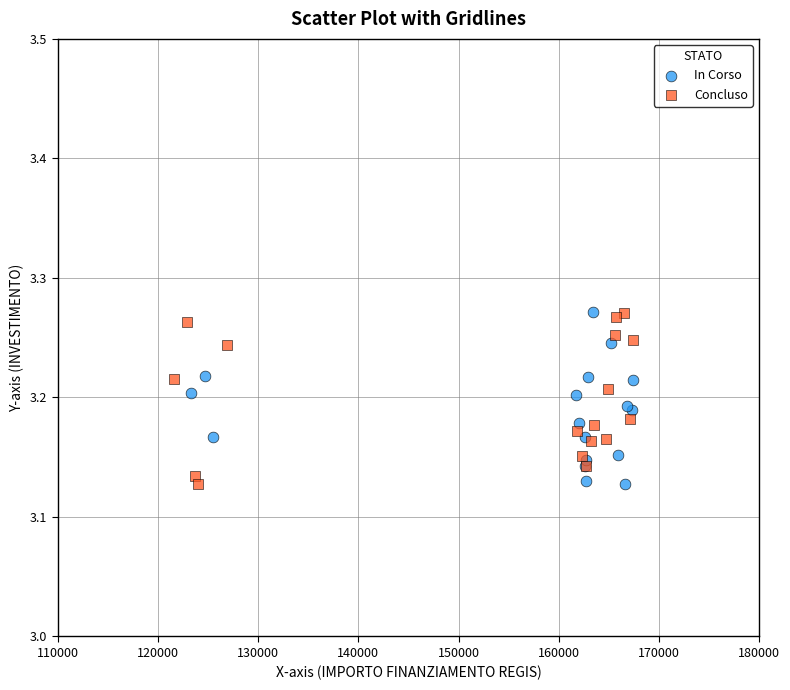

What are all the series names shown in the legend?

In Corso, Concluso